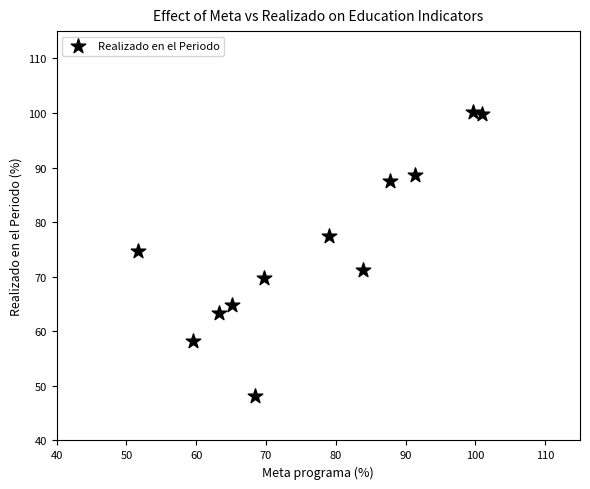

What is the average X value?

76.7